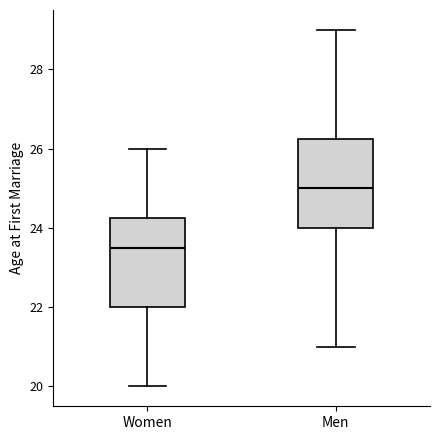

Reading left to right, transcribe this box plot: for each box, give where its median line is, the range the box spans, and where its two whiskers end, as read against the y-axis. The values are not printed on the chart, so give them approximately, as read against the axis.

Women: median 23.6, box 22.0 to 24.2, whiskers 20.0 to 26.0
Men: median 25.0, box 24.0 to 26.2, whiskers 21.0 to 29.0